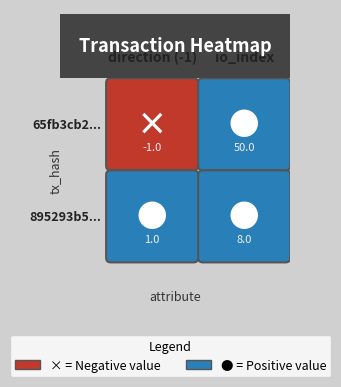

Rank the series by their average value, from lowest to highest.

895293b535fb27f4d1b043fc52872d372402d81, 65fb3cb216224c74e670543ab41258700dc2d50